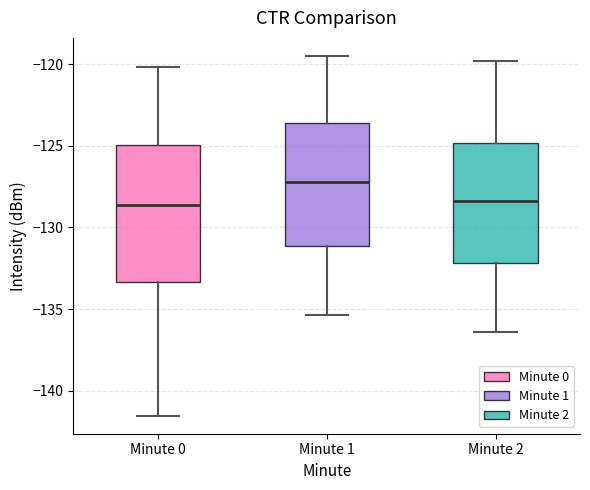

Which box's median line is the highest?

Minute 1